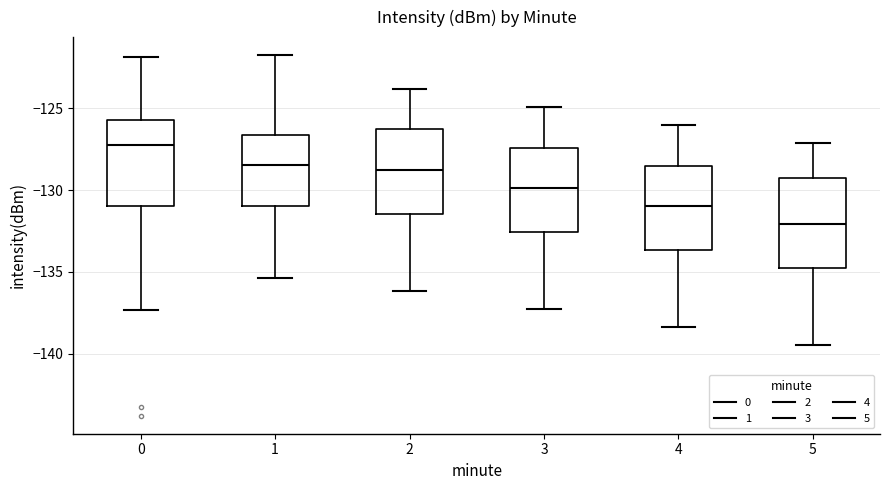

Which box has the highest median line?

0